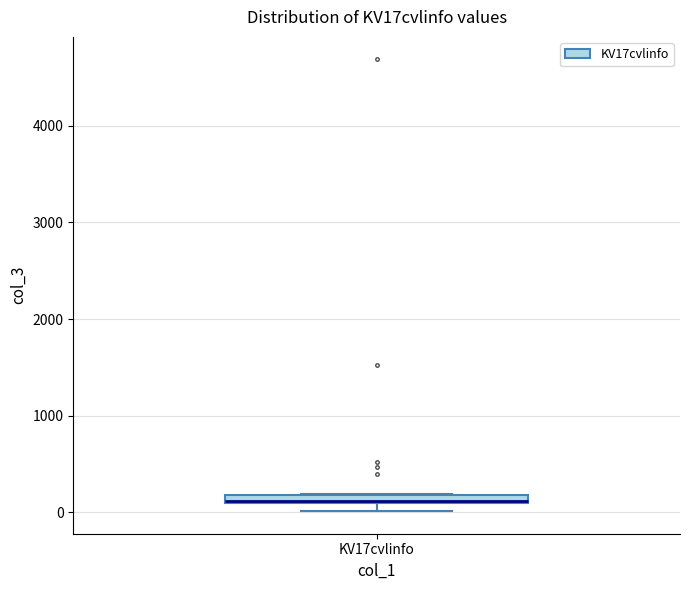

Where is the upper edge of the box for KV17cvlinfo on the y-axis? The values are not printed on the chart, so give them approximately, as read against the axis.

200